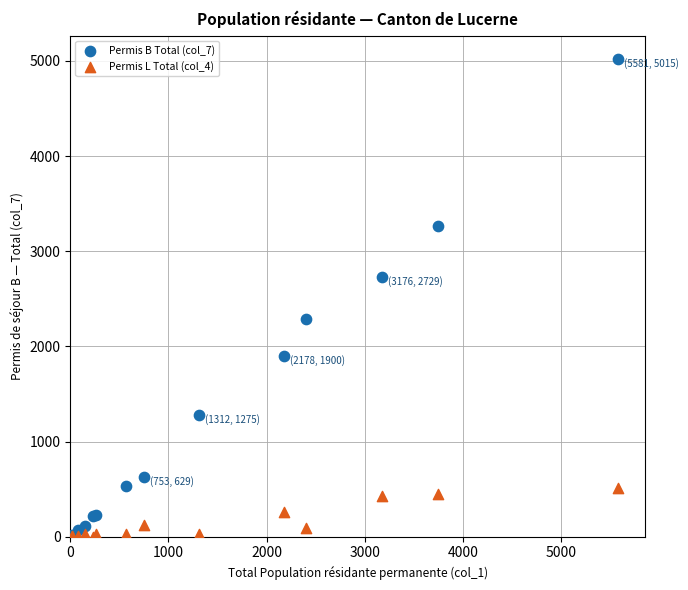

What are all the series names shown in the legend?

Permis B Total (col_7), Permis L Total (col_4)